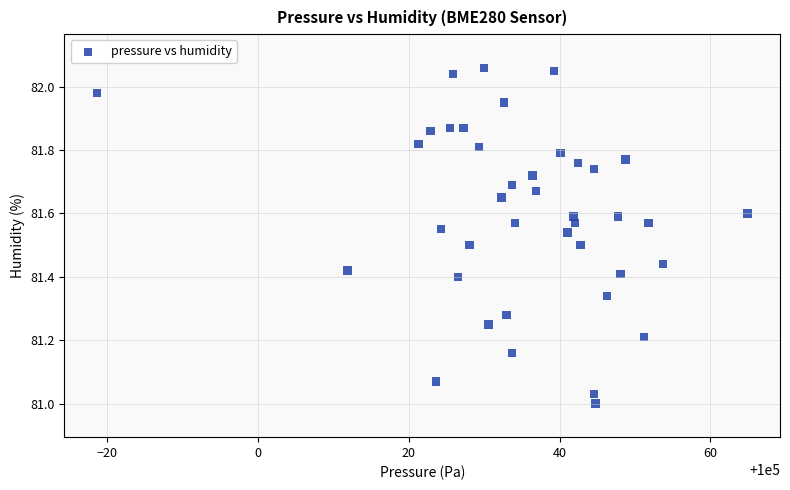

What is the range of X values (max minus min)?

86.2